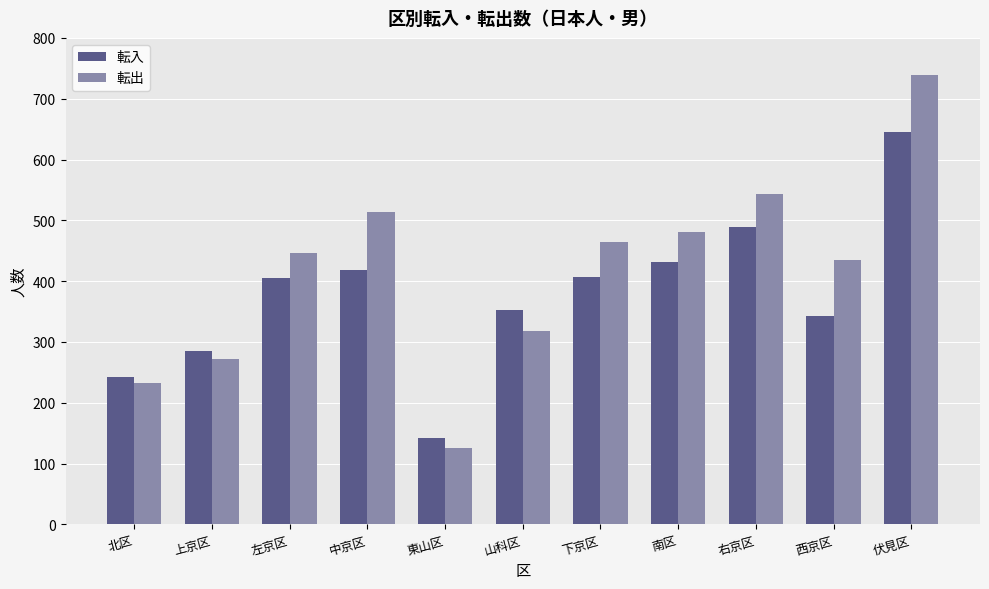

Is the value of 転入 at 中京区 greater than the value of 転出 at 上京区?

Yes